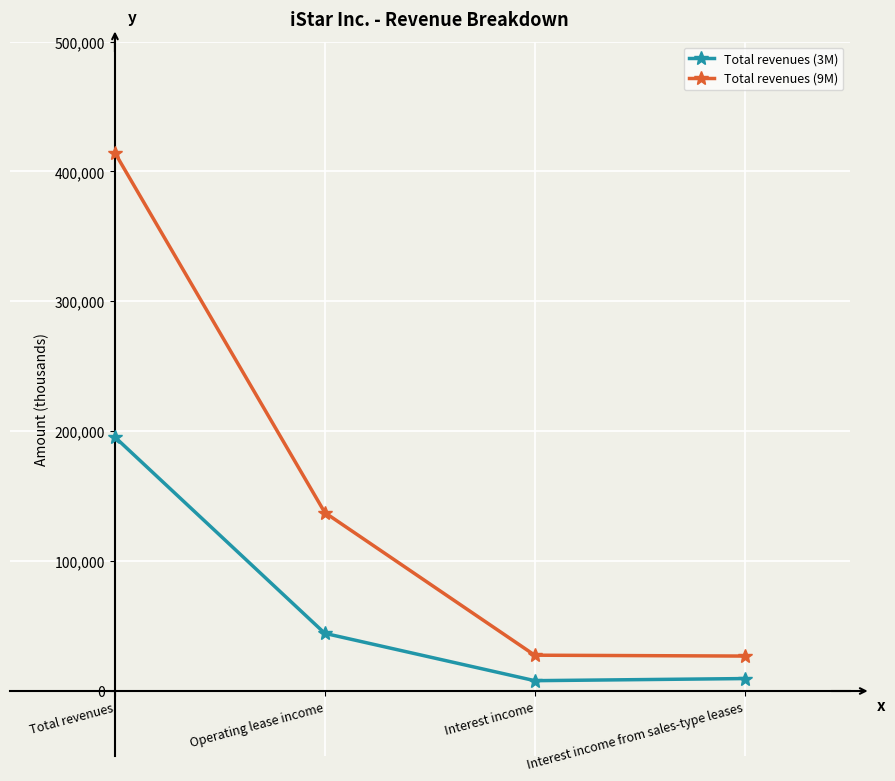

What is the difference between the second highest and second lowest values in the Total revenues (9M) series?

109807